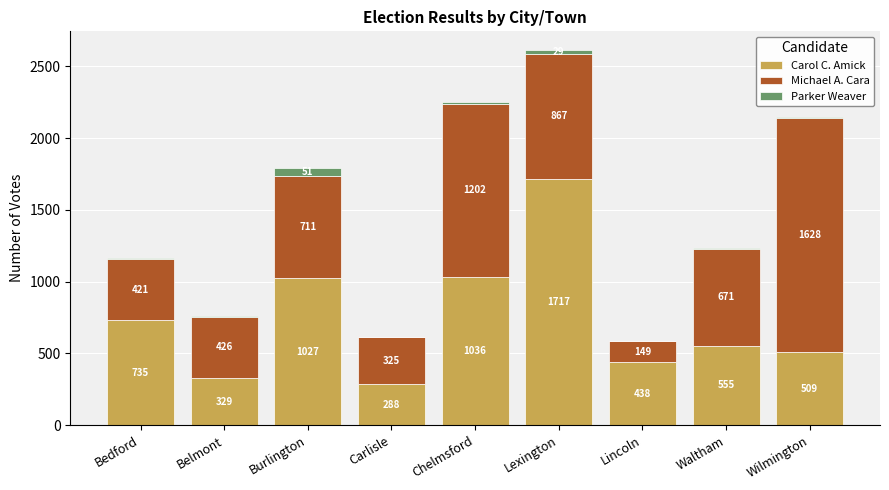

The Carol C. Amick series shows 509 at Wilmington. True or false?

True